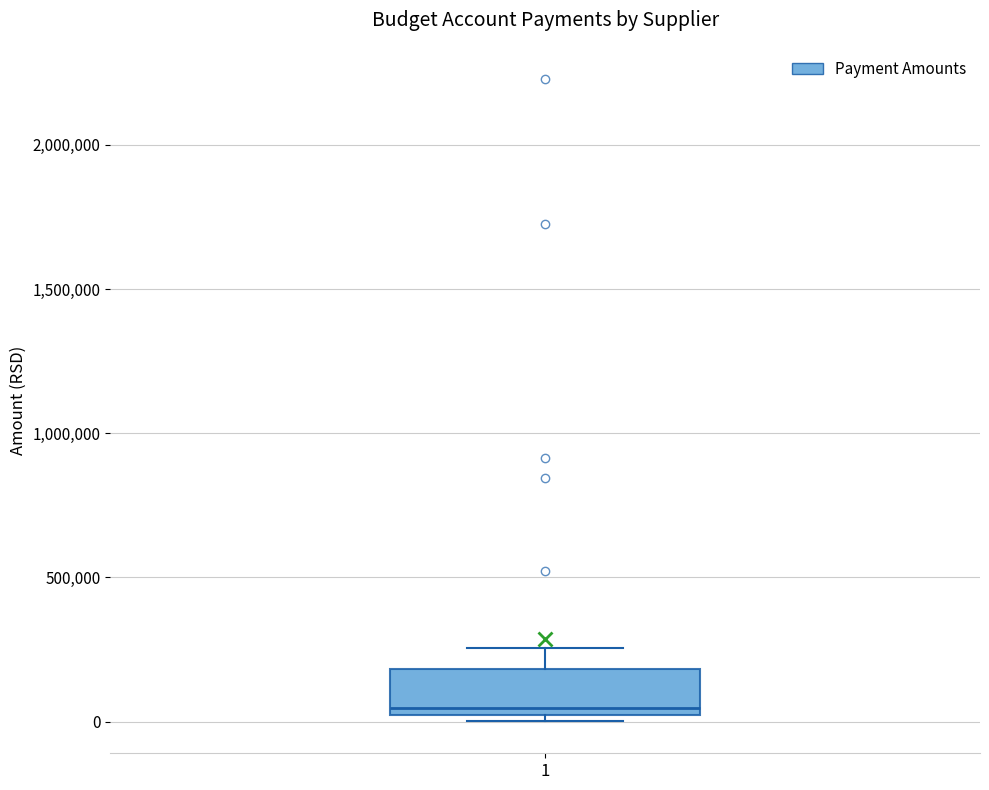

Transcribe this box plot: give where the median line is, the range the box spans, and where the two whiskers end, as read against the y-axis. The values are not printed on the chart, so give them approximately, as read against the axis.

median 50000, box 0 to 200000, whiskers 0 (just below the box's lower edge) to 250000